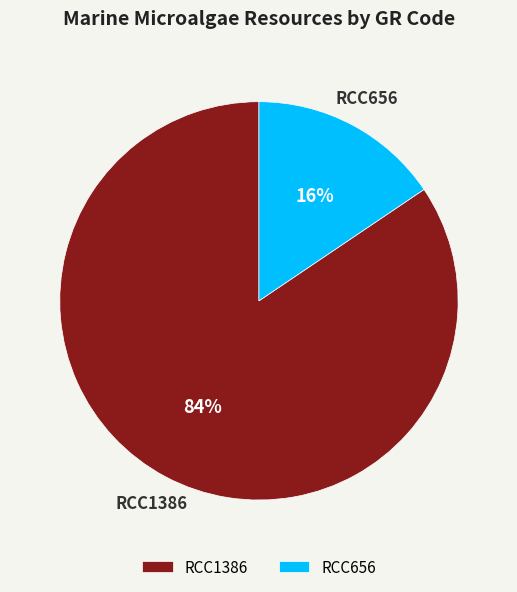

Is it true that RCC1386 is 71% of the pie?

False